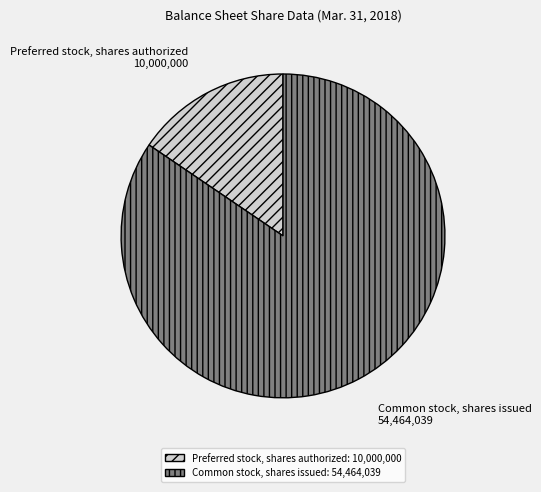

How many segments does this pie chart have?

2